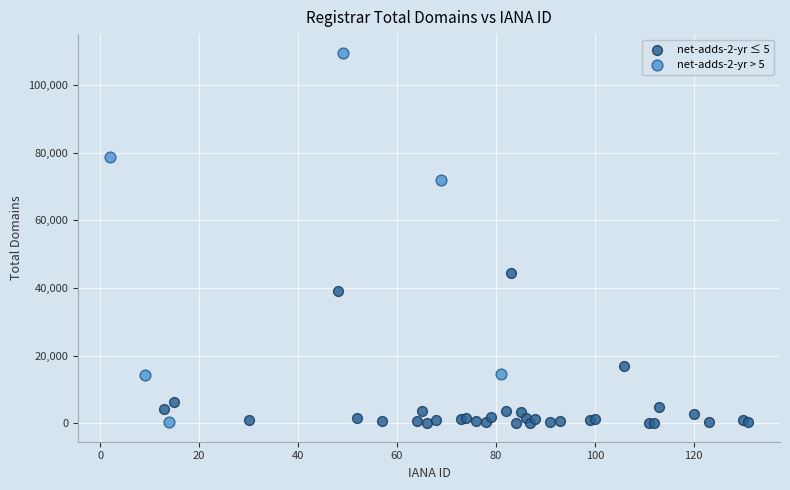

Which series has the widest spread of Y values?

net-adds-2-yr > 5